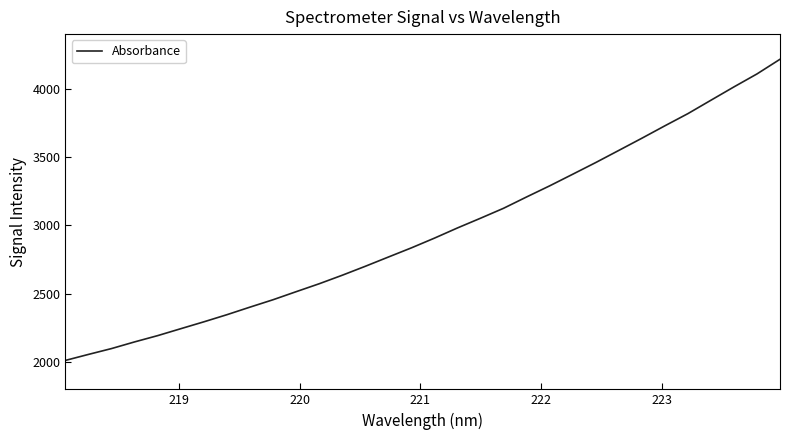

What is the greatest value displayed?

4215.9